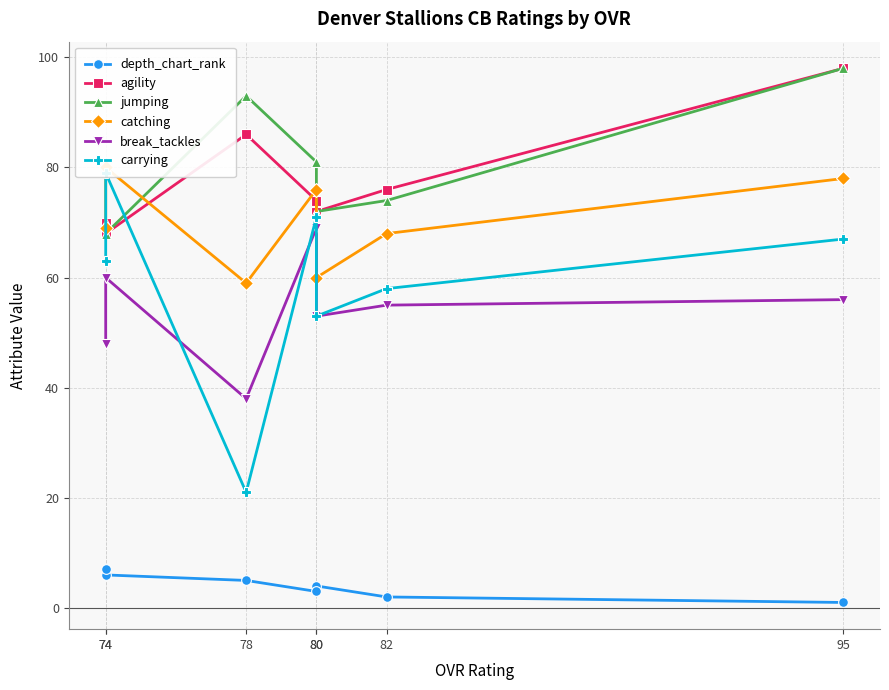

How many lines are shown in the chart?

6